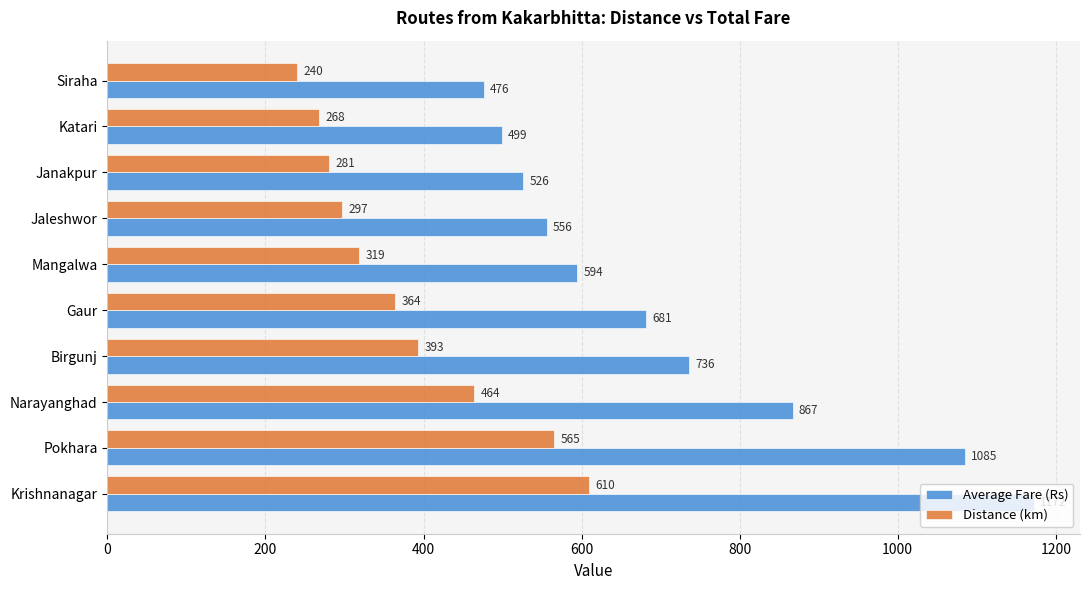

What is the difference between the highest and lowest values at Birgunj?

343